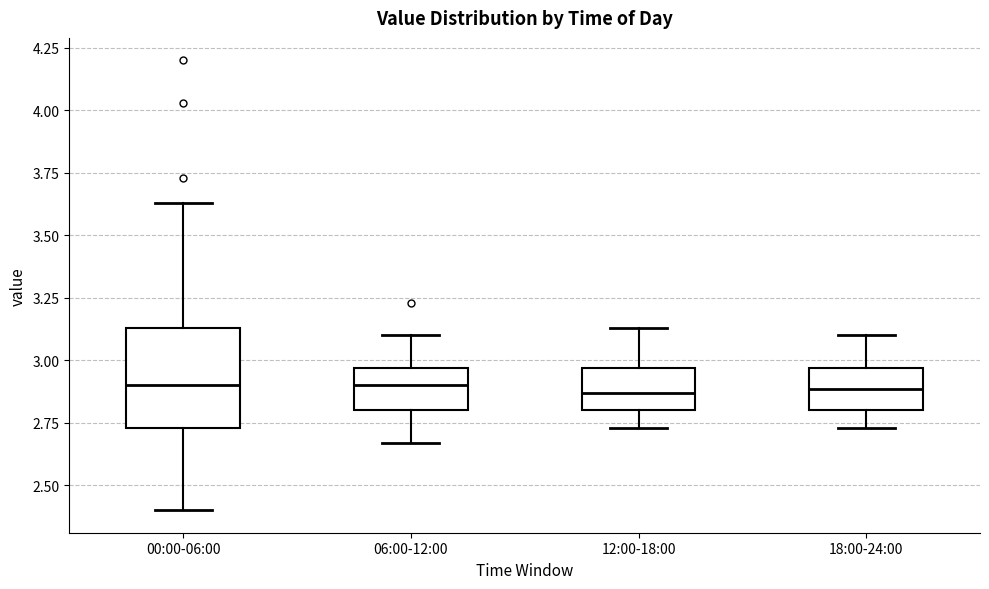

Reading left to right, read every box against the y-axis: the position of its median line, the range the box covers, and the ends of its whiskers. The values are not printed on the chart, so give them approximately, as read against the axis.

00:00-06:00: median 2.90, box 2.75 to 3.15, whiskers 2.40 to 3.65
06:00-12:00: median 2.90, box 2.80 to 2.95, whiskers 2.65 to 3.10
12:00-18:00: median 2.85, box 2.80 to 2.95, whiskers 2.75 to 3.15
18:00-24:00: median 2.90, box 2.80 to 2.95, whiskers 2.75 to 3.10